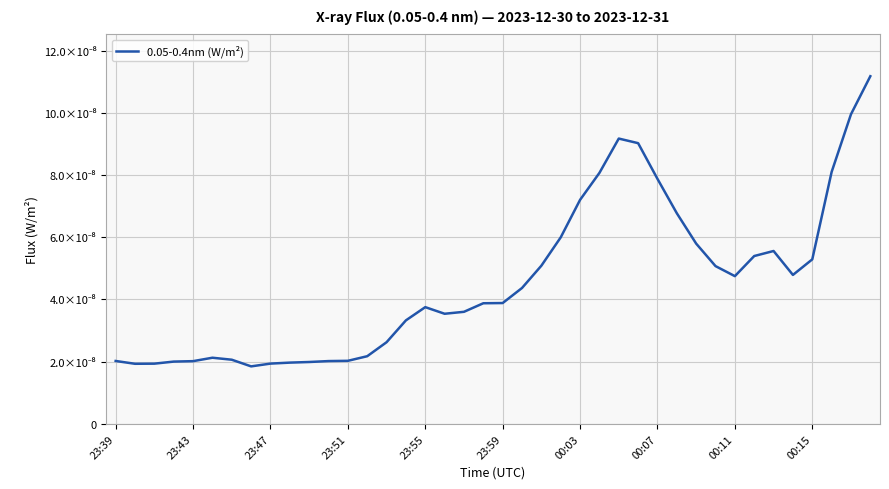

Is this an area chart (filled region under the line)?

No